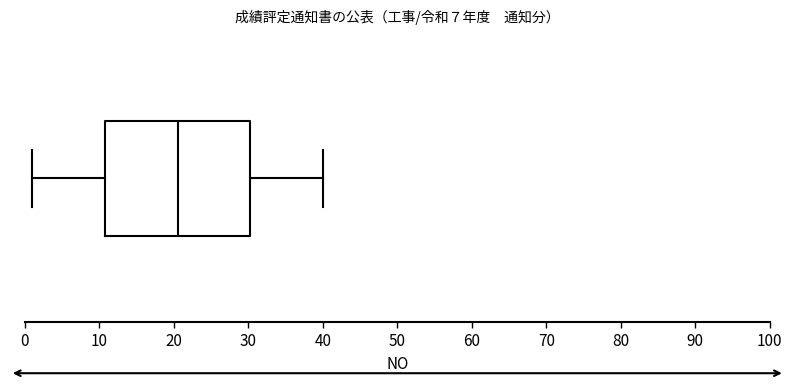

Where is the right edge of the box on the x-axis? The values are not printed on the chart, so give them approximately, as read against the axis.

30